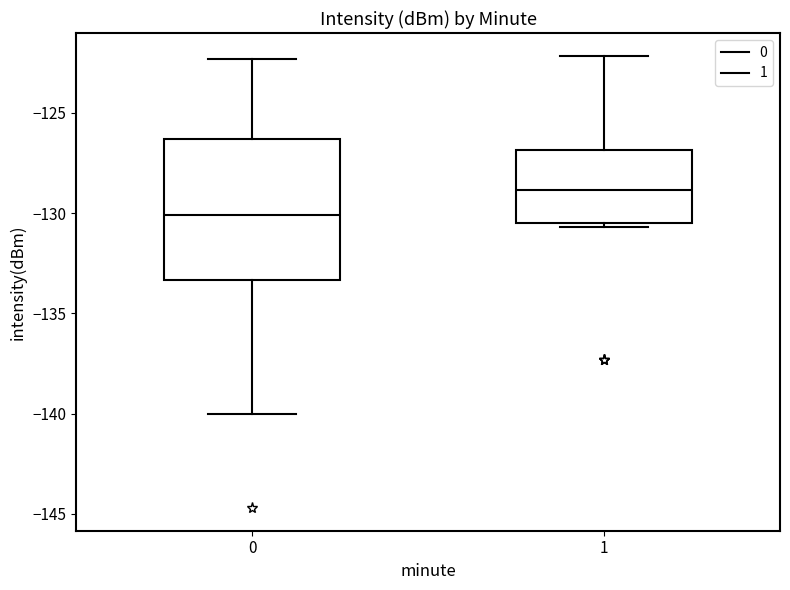

Where does the lower whisker of the box at x = 0 end on the y-axis? The values are not printed on the chart, so give them approximately, as read against the axis.

-140.0